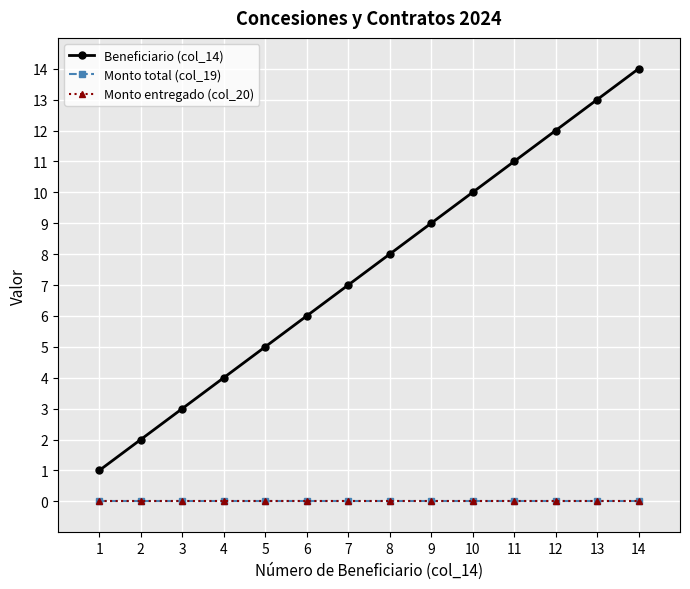

Does the chart have visible grid lines?

Yes